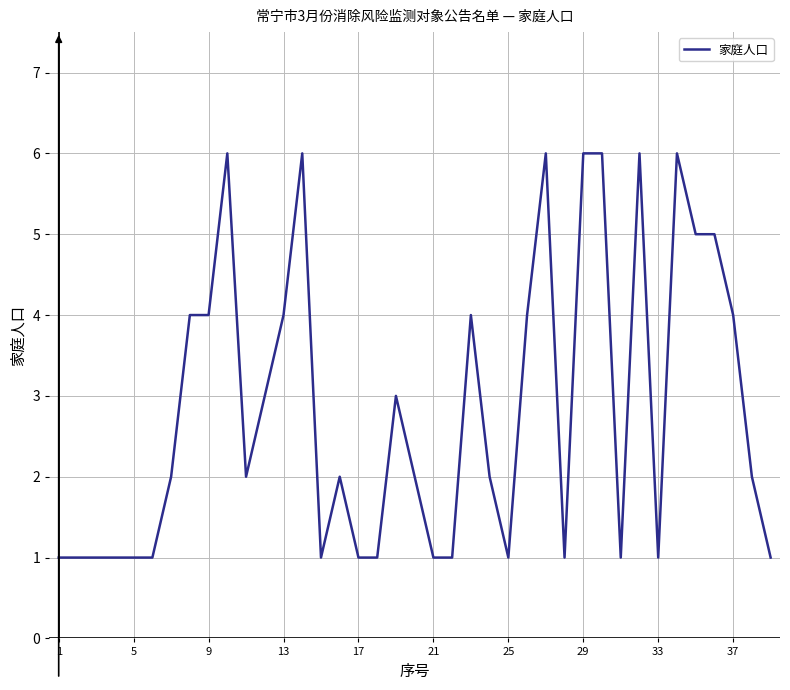

What is the average value?

3